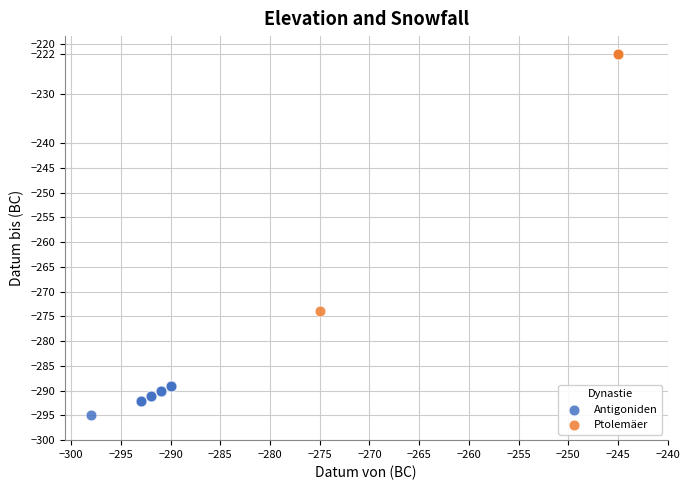

What are all the series names shown in the legend?

Antigoniden, Ptolemäer